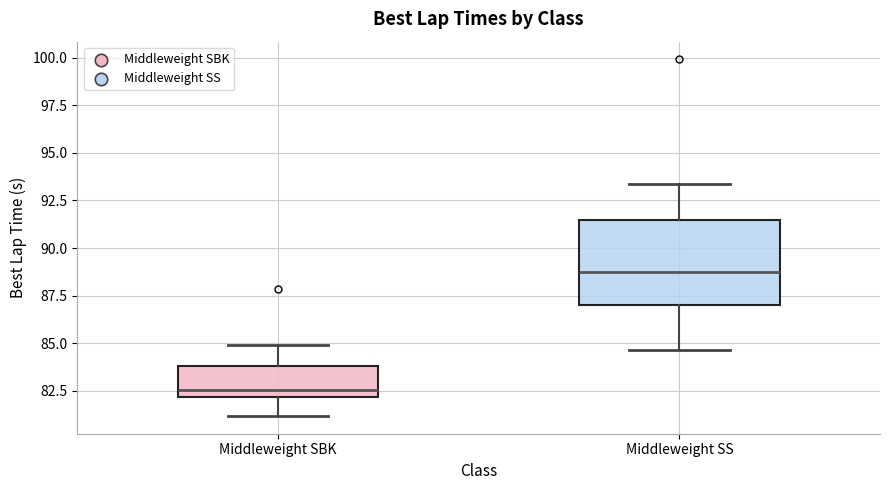

Reading left to right, transcribe this box plot: for each box, give where its median line is, the range the box spans, and where its two whiskers end, as read against the y-axis. The values are not printed on the chart, so give them approximately, as read against the axis.

Middleweight SBK: median 82.5, box 82.0 to 84.0, whiskers 81.0 to 85.0
Middleweight SS: median 89.0, box 87.0 to 91.5, whiskers 84.5 to 93.5